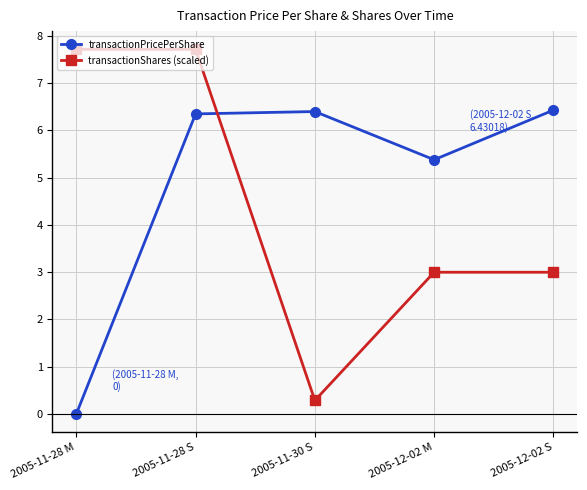

What position from the left is 2005-12-02 S?

5